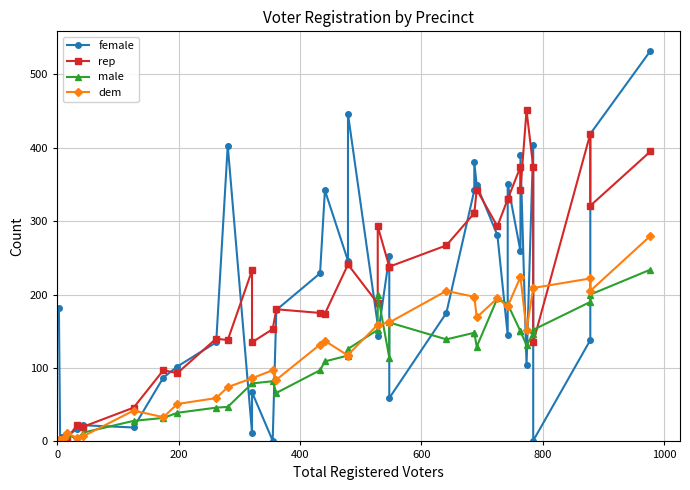

Which series has the widest spread of values?

female